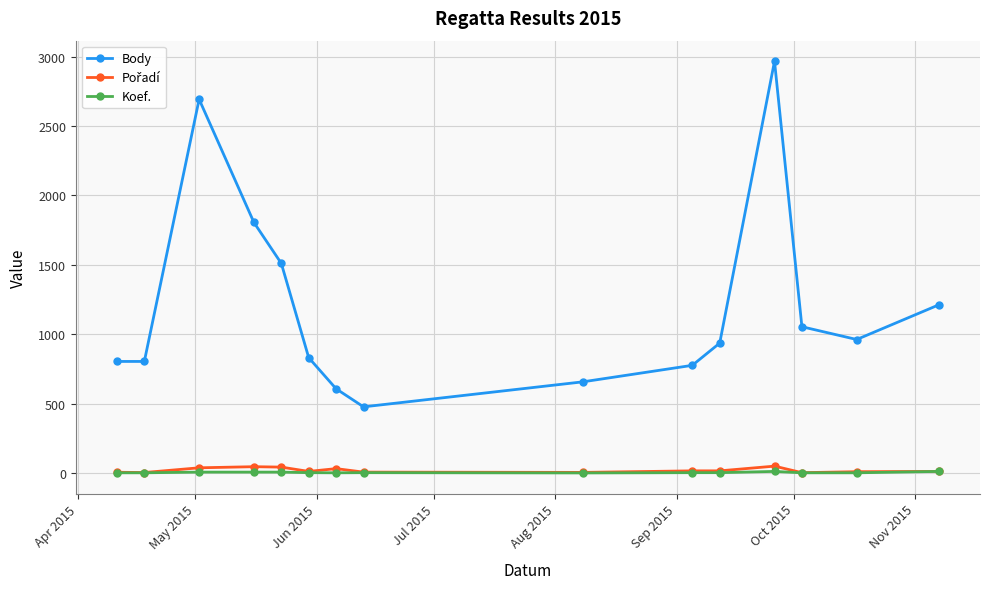

How many data points in Body are less than 936?

7